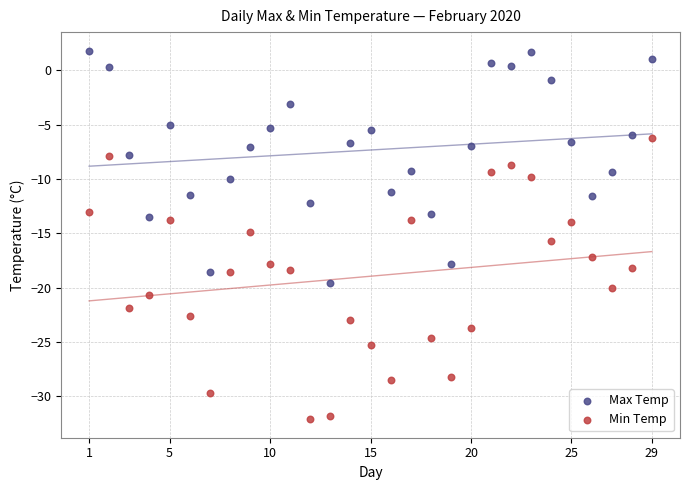

Which series reaches the minimum Y coordinate?

Min Temp